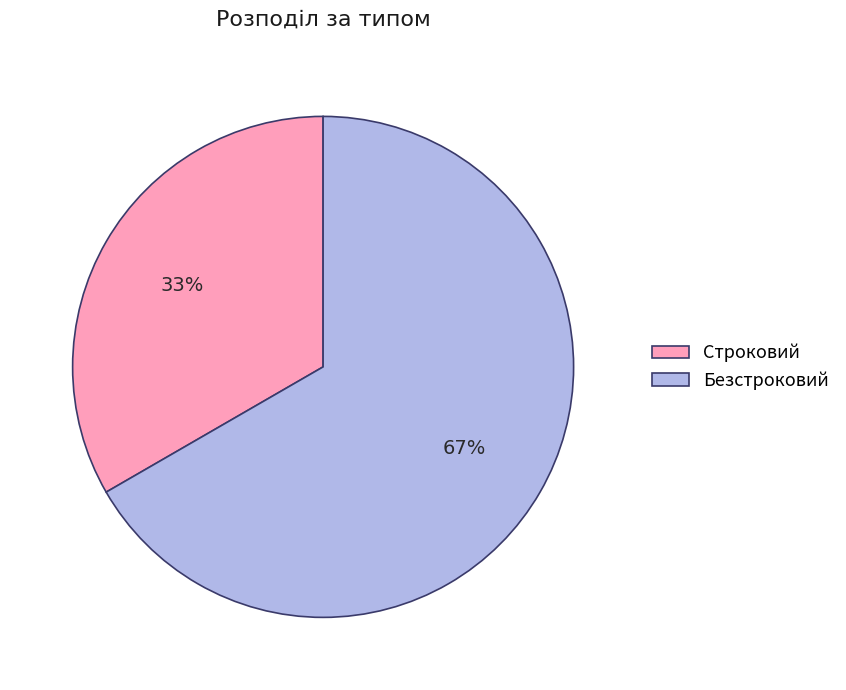

Rank the categories by value from highest to lowest.

Безстроковий, Строковий